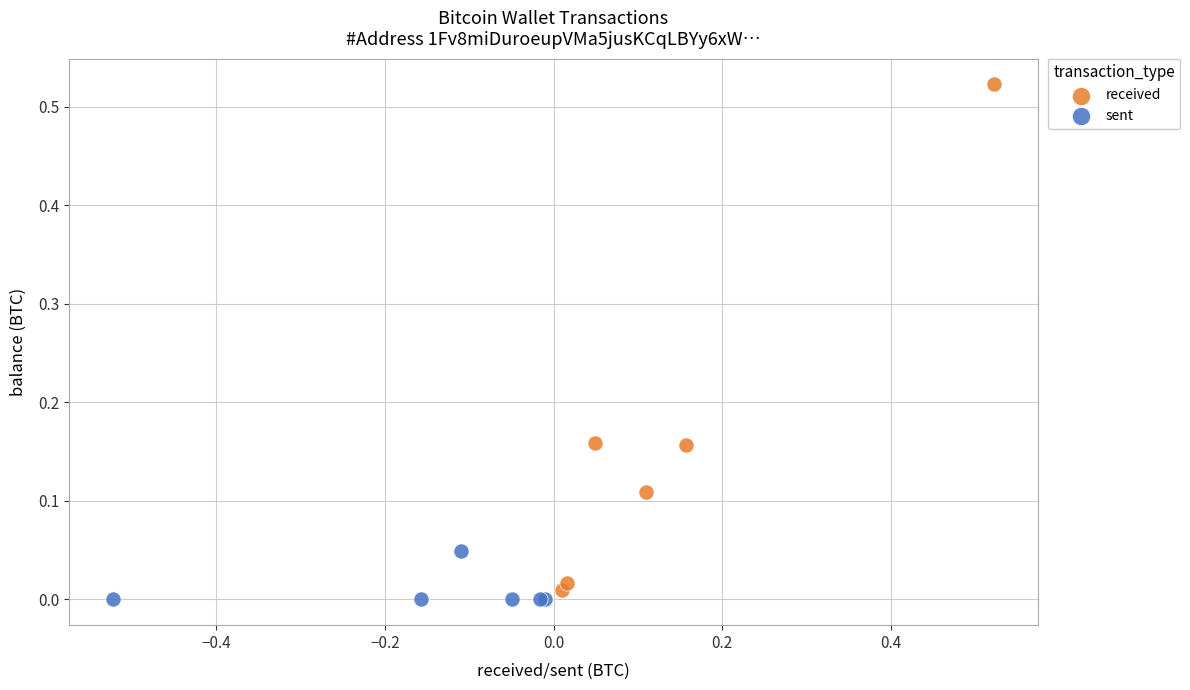

Which series reaches the maximum Y coordinate?

received